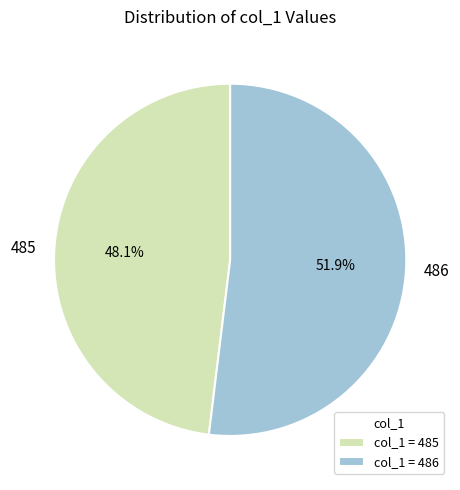

What percentage is the 485 slice, to the nearest percent?

48%